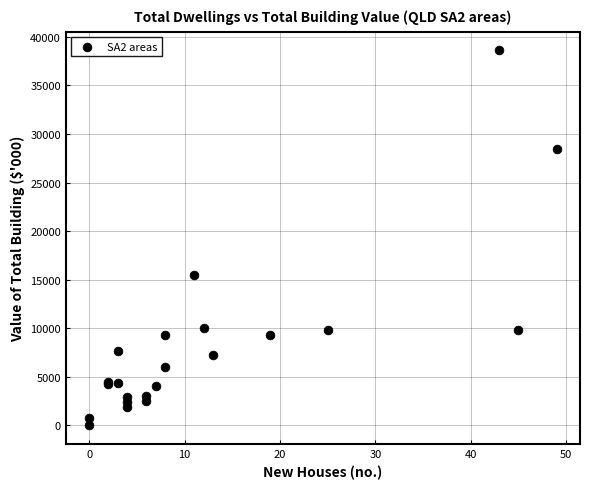

What Y value in the scatter plot is closest to 19303?

15489.1